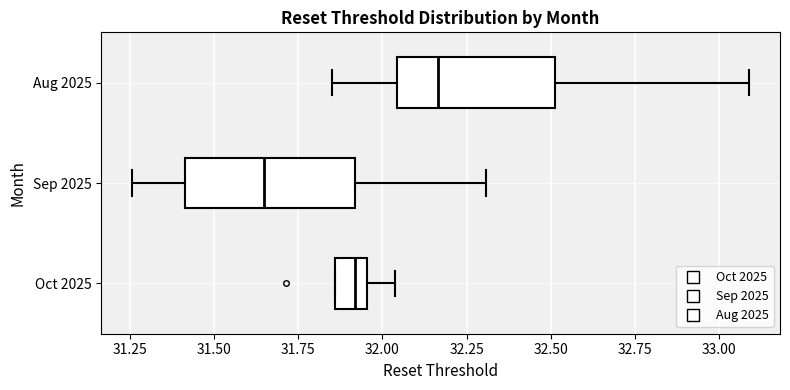

Which box has the furthest to the left median line?

Sep 2025